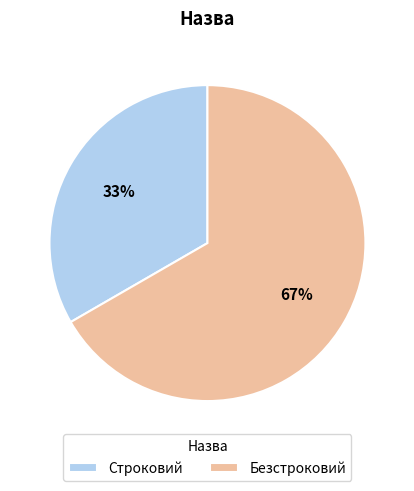

How many segments does this pie chart have?

2